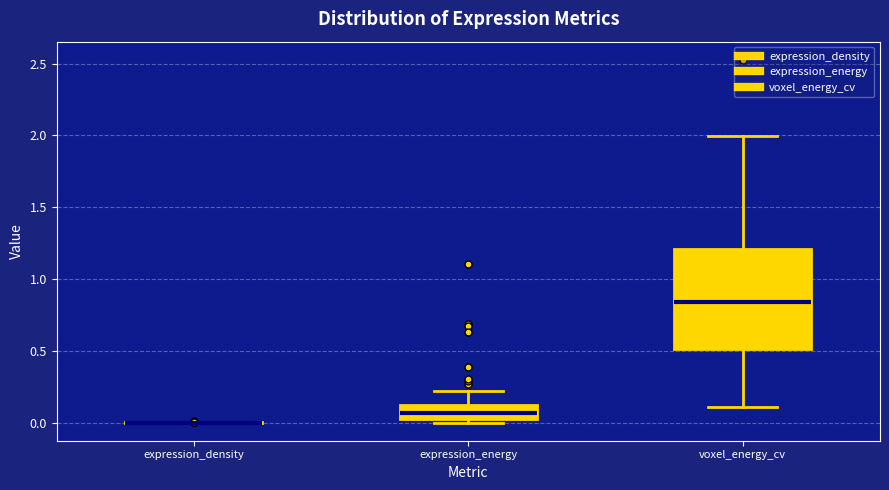

Reading left to right, transcribe this box plot: for each box, give where its median line is, the range the box spans, and where its two whiskers end, as read against the y-axis. The values are not printed on the chart, so give them approximately, as read against the axis.

expression_density: box collapsed to a line at 0.00, whiskers 0.00 to 0.00
expression_energy: median 0.05 (inside the box), box 0.05 to 0.10, whiskers 0.00 to 0.20
voxel_energy_cv: median 0.85, box 0.50 to 1.20, whiskers 0.10 to 2.00